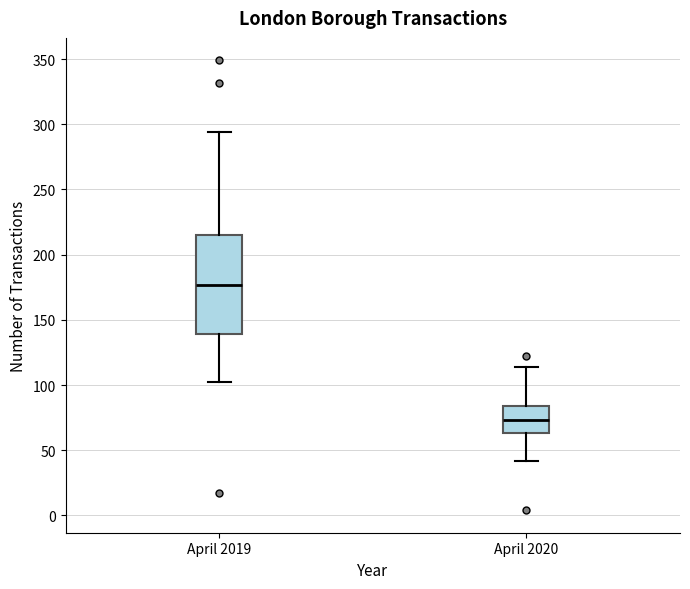

Which box's median line is the highest?

April 2019